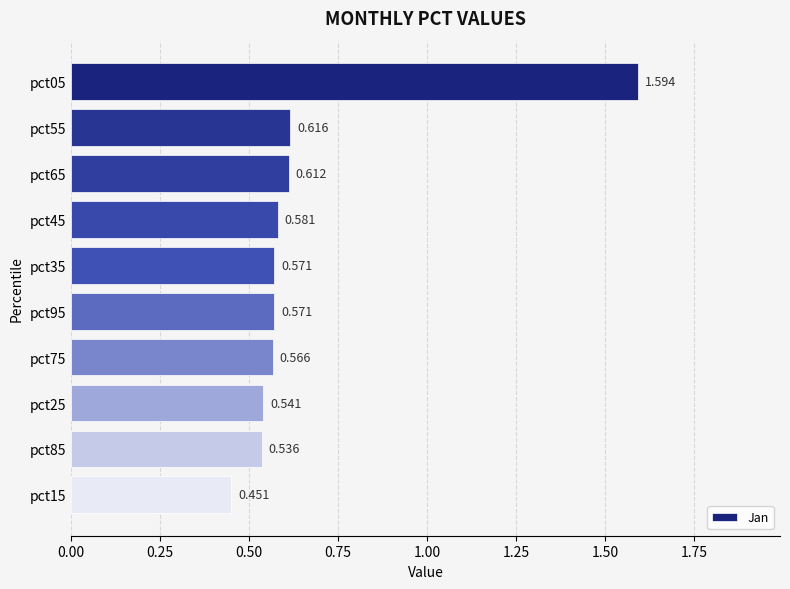

How many bars are there in total?

10